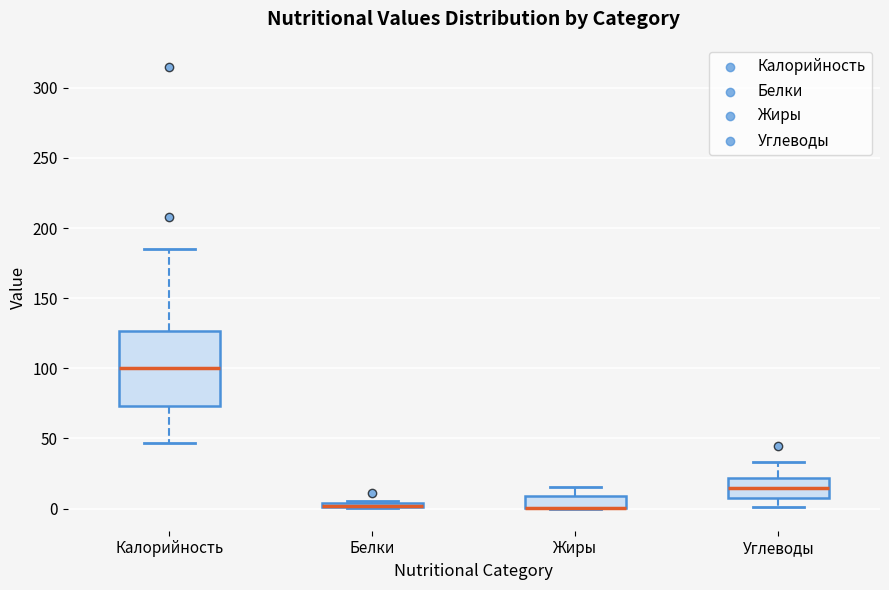

Comparing the boxes themselves (not the whiskers), which one is the tallest?

Калорийность